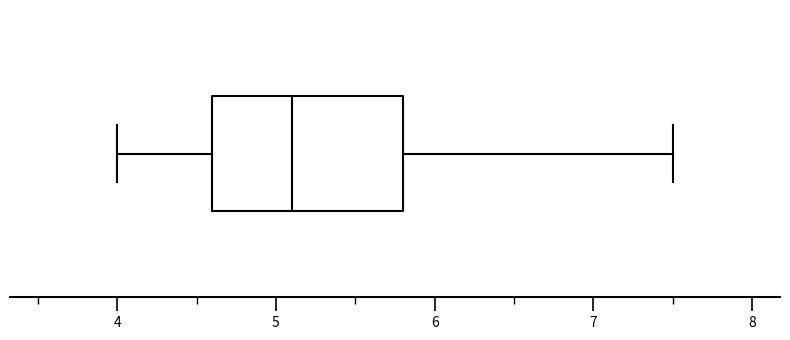

Transcribe this box plot: give where the median line is, the range the box spans, and where the two whiskers end, as read against the x-axis. The values are not printed on the chart, so give them approximately, as read against the axis.

median 5.1, box 4.6 to 5.8, whiskers 4.0 to 7.5